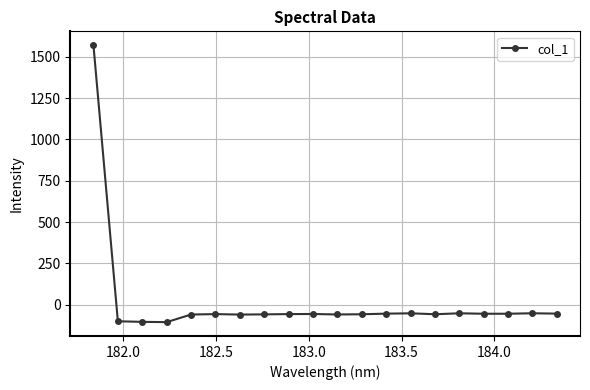

How many lines are shown in the chart?

1